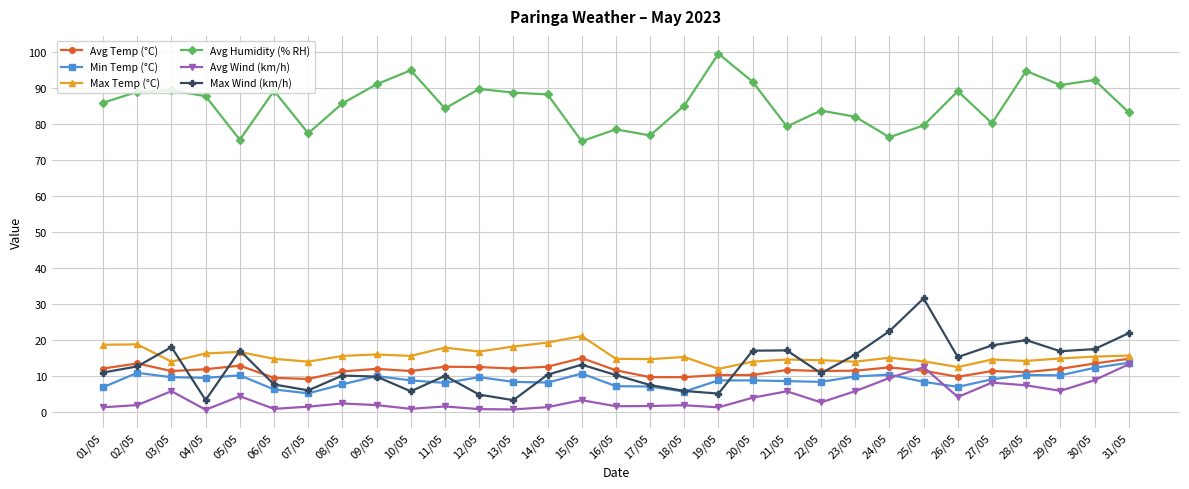

Which series has the widest spread of values?

Max Wind (km/h)